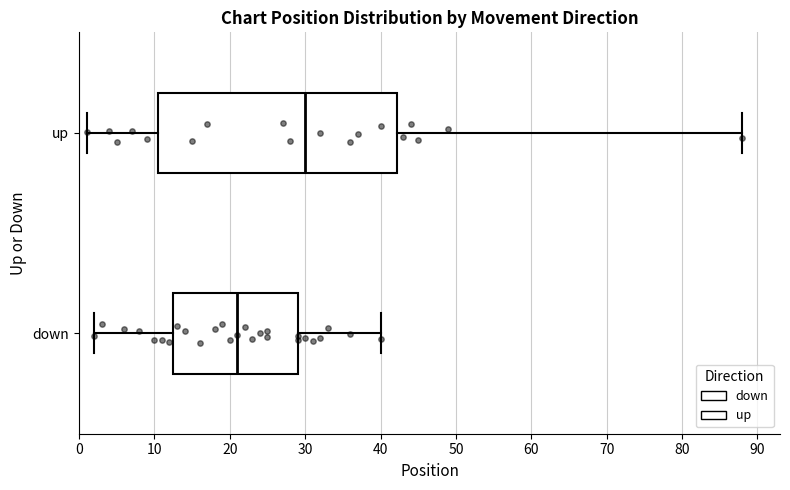

Which box is the widest, from its left edge to its right edge?

up